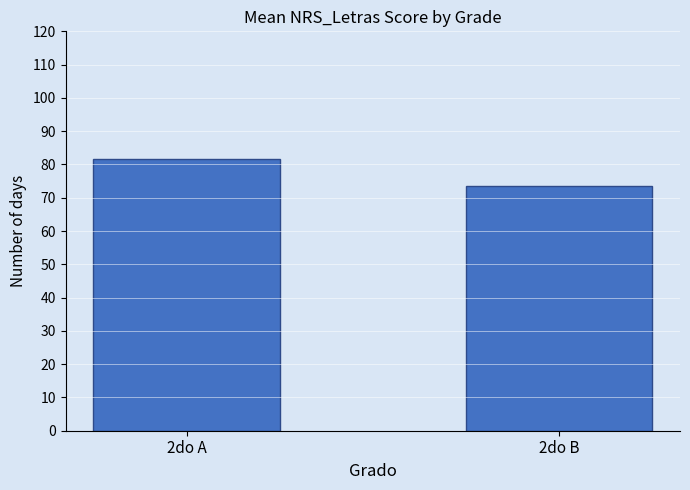

True or false: the data shows 100.7 at 2do B.

False